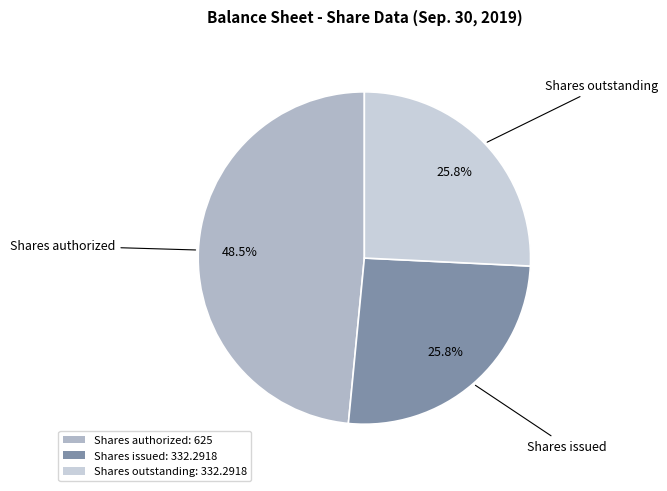

What is the ratio of the value at Shares outstanding to the value at Shares issued?

1.0